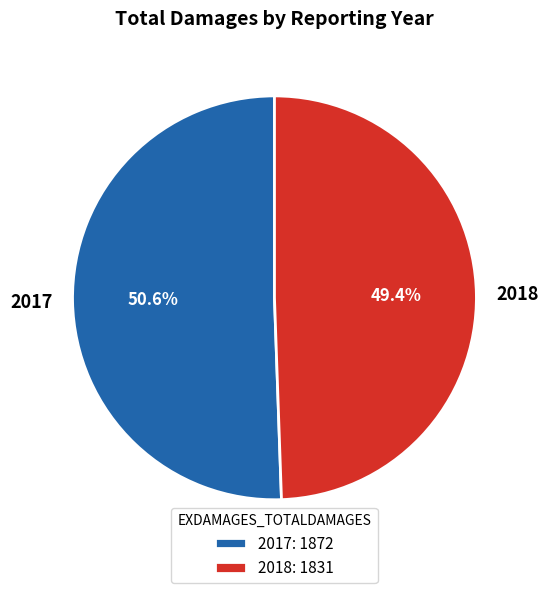

The 2017 slice represents 51% of the pie. True or false?

True